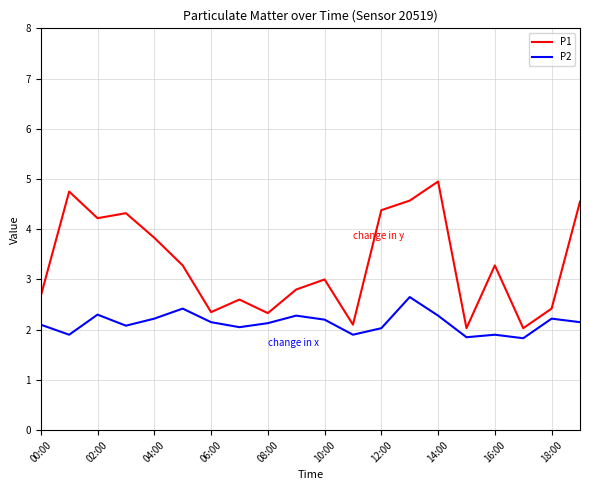

True or false: P1 and P2 cross at least once.

False